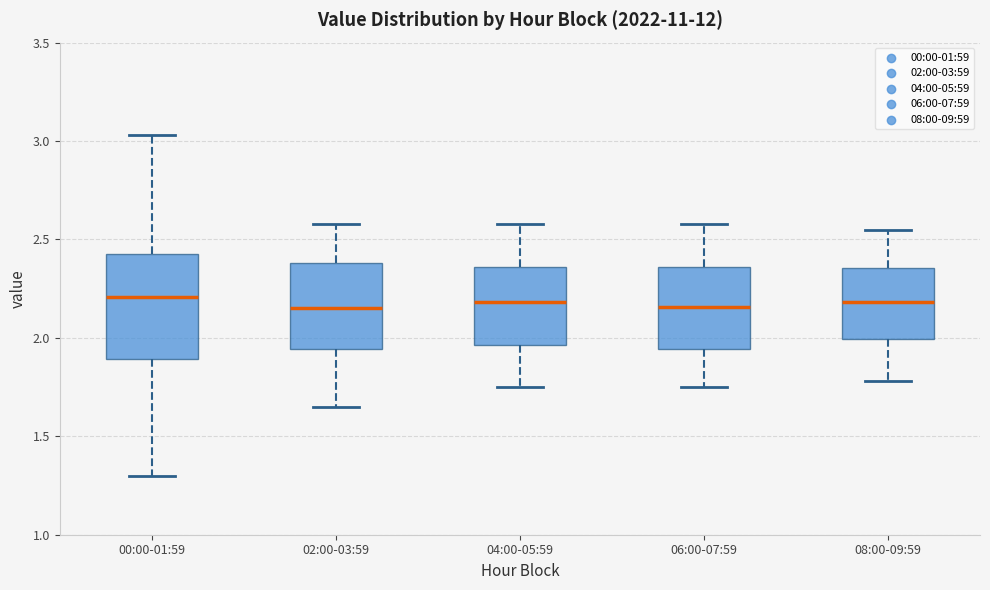

Reading left to right, transcribe this box plot: for each box, give where its median line is, the range the box spans, and where its two whiskers end, as read against the y-axis. The values are not printed on the chart, so give them approximately, as read against the axis.

00:00-01:59: median 2.20, box 1.90 to 2.45, whiskers 1.30 to 3.05
02:00-03:59: median 2.15, box 1.95 to 2.40, whiskers 1.65 to 2.60
04:00-05:59: median 2.20, box 1.95 to 2.35, whiskers 1.75 to 2.60
06:00-07:59: median 2.15, box 1.95 to 2.35, whiskers 1.75 to 2.60
08:00-09:59: median 2.20, box 2.00 to 2.35, whiskers 1.80 to 2.55